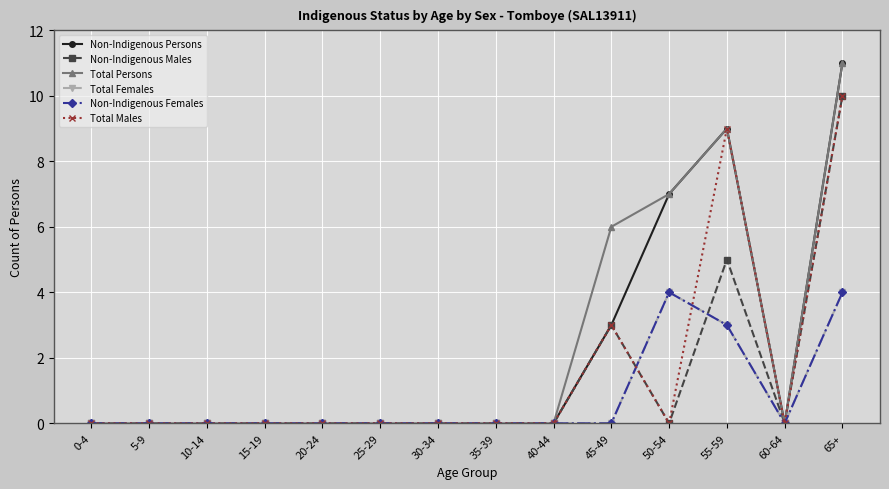

How many lines are shown in the chart?

6